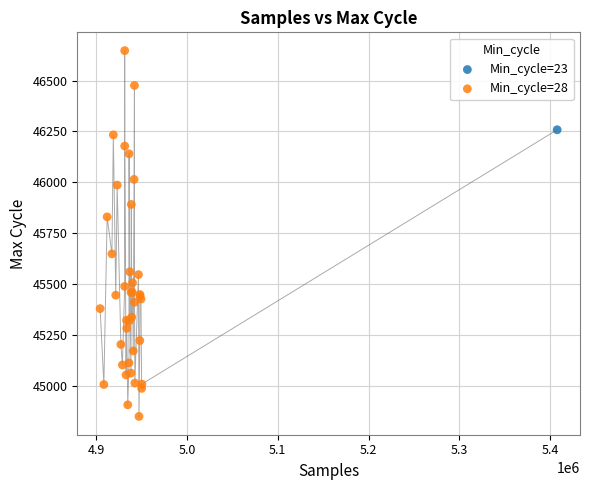

What are all the series names shown in the legend?

Min_cycle=23, Min_cycle=28